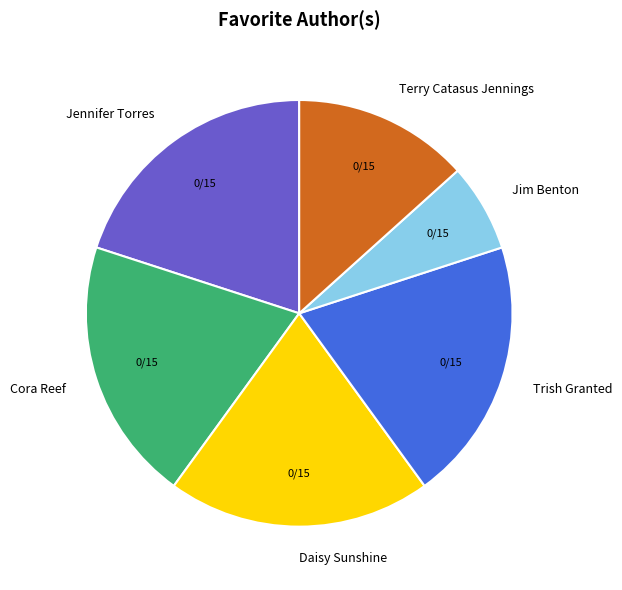

Which slice is the smallest?

Jim Benton